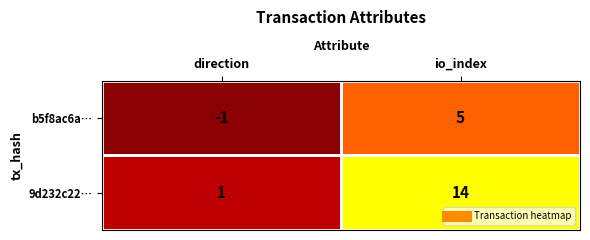

Which series has the largest total across all categories?

9d232c22…